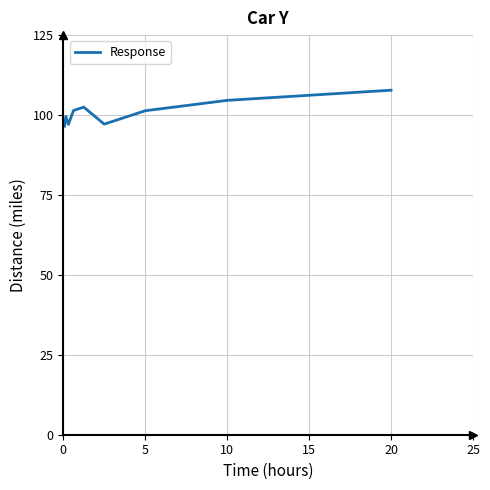

What is the smallest value displayed?

96.5